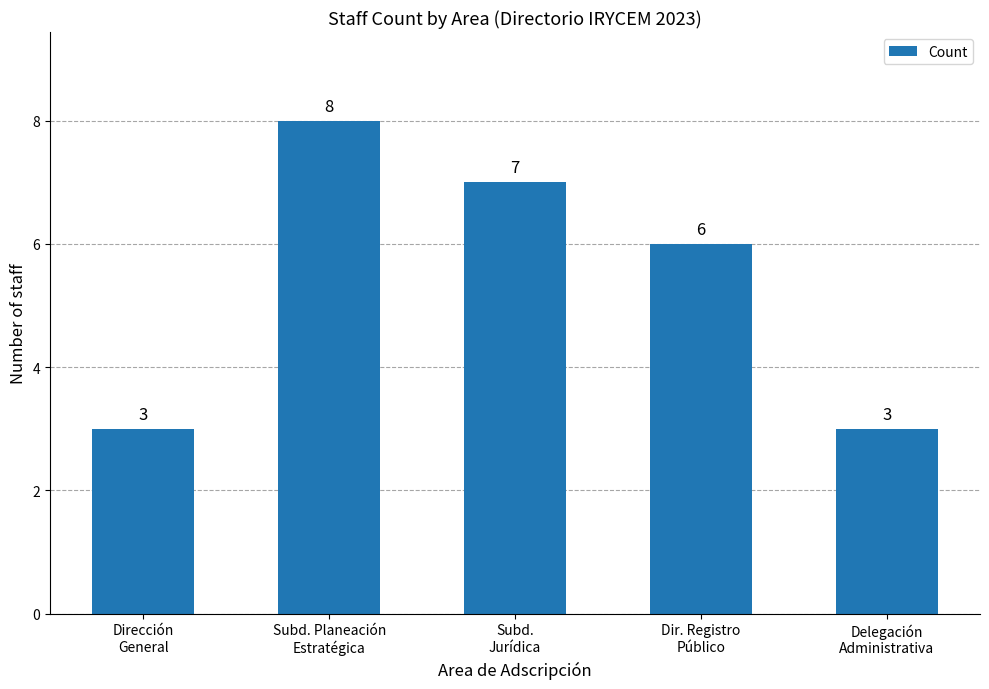

Count the number of categories in the chart.

5